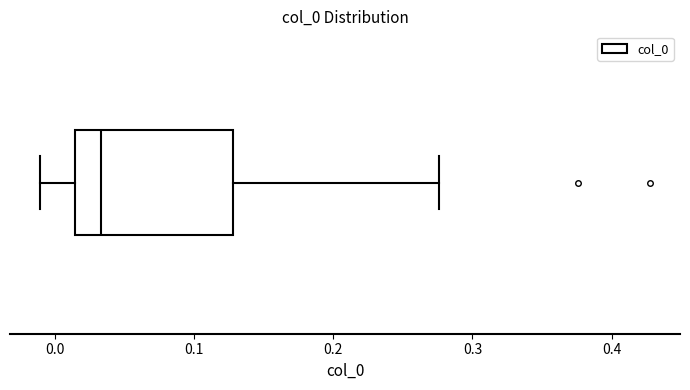

Where is the left edge of the box on the x-axis? The values are not printed on the chart, so give them approximately, as read against the axis.

0.01